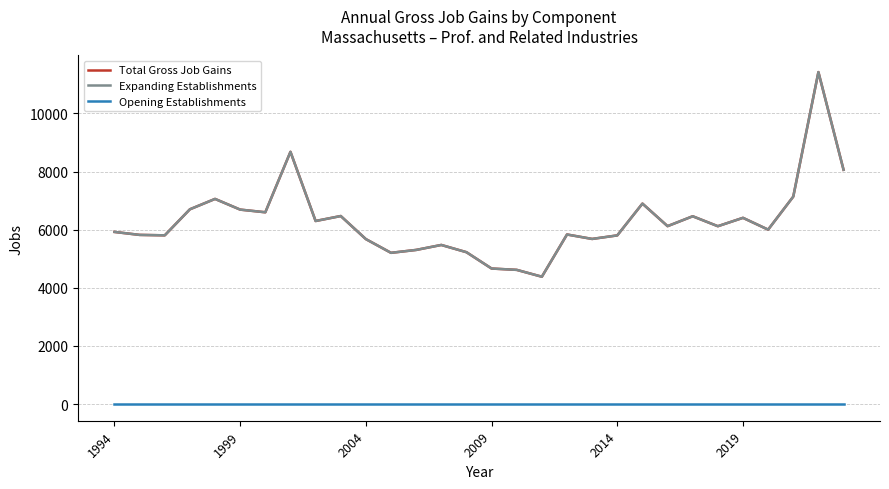

Rank the series by their maximum value, from highest to lowest.

Total Gross Job Gains, Expanding Establishments, Opening Establishments